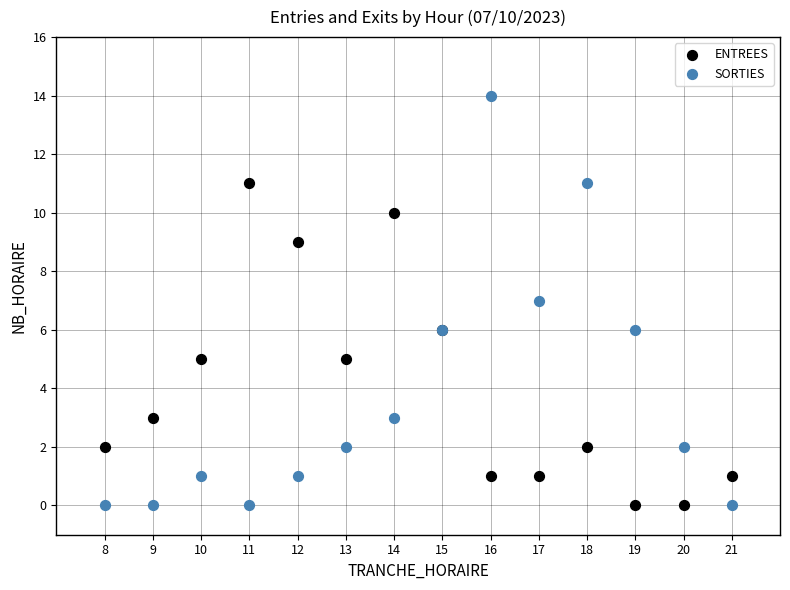

What are all the series names shown in the legend?

ENTREES, SORTIES